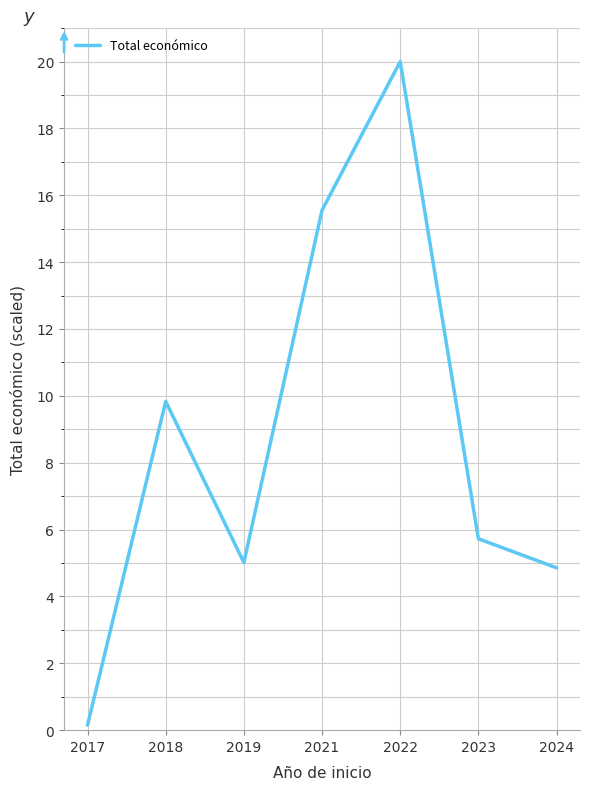

The value at 2018 is 16.8. True or false?

False